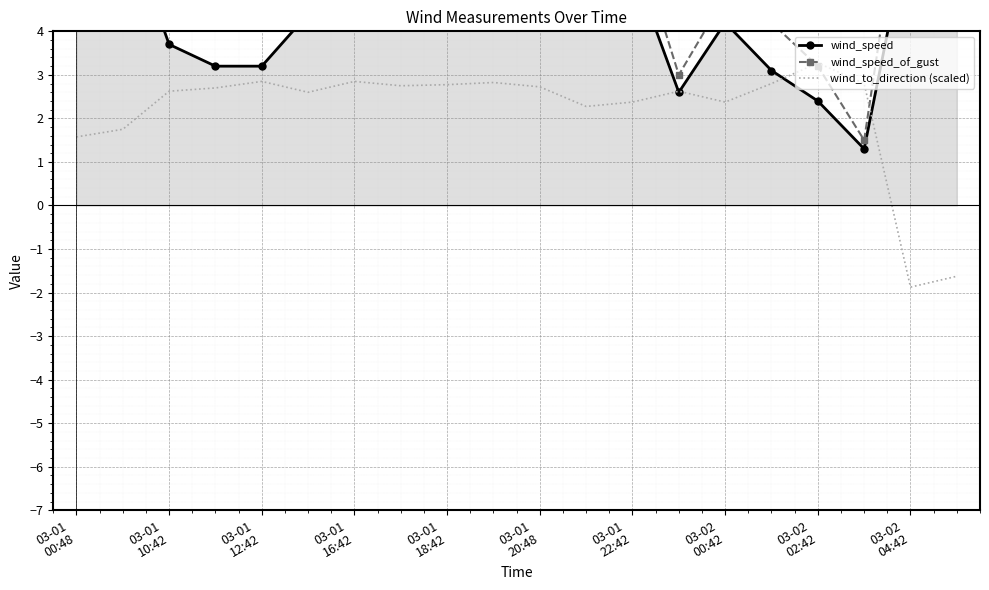

How many values in the wind_to_direction (scaled) series exceed 2?

16